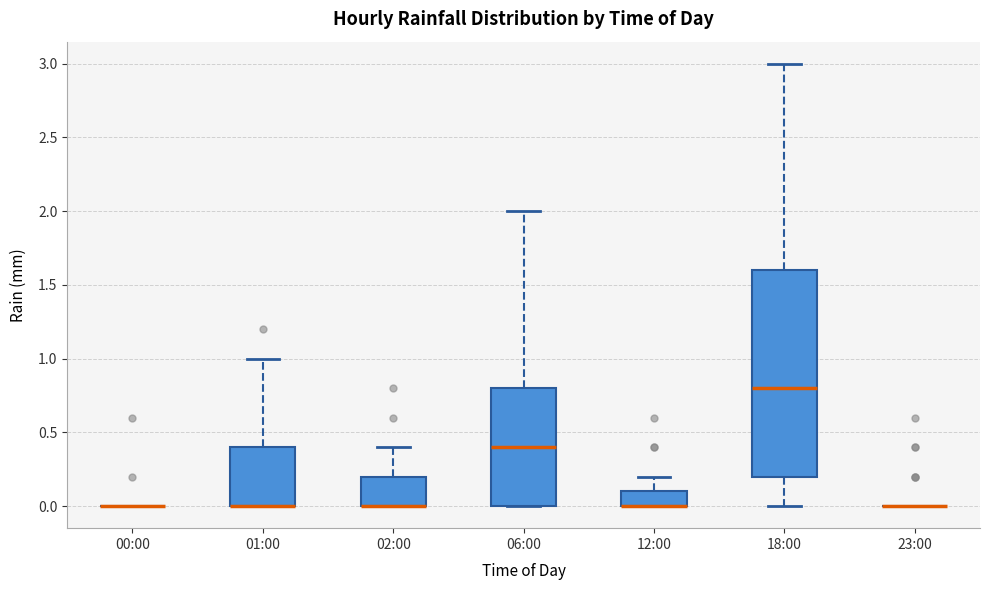

Comparing the boxes themselves (not the whiskers), which one is the tallest?

18:00